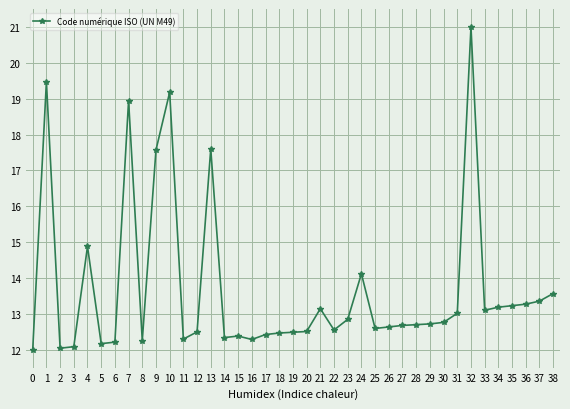

Reading left to right, transcribe all the data shown in this chart.

0=12.0	1=19.5	2=12.0	3=12.1	4=14.9	5=12.2	6=12.2	7=18.9	8=12.3	9=17.6	10=19.2	11=12.3	12=12.5	13=17.6	14=12.3	15=12.4	16=12.3	17=12.4	18=12.5	19=12.5	20=12.5	21=13.1	22=12.6	23=12.8	24=14.1	25=12.6	26=12.6	27=12.7	28=12.7	29=12.7	30=12.8	31=13.0	32=21.0	33=13.1	34=13.2	35=13.2	36=13.3	37=13.4	38=13.6